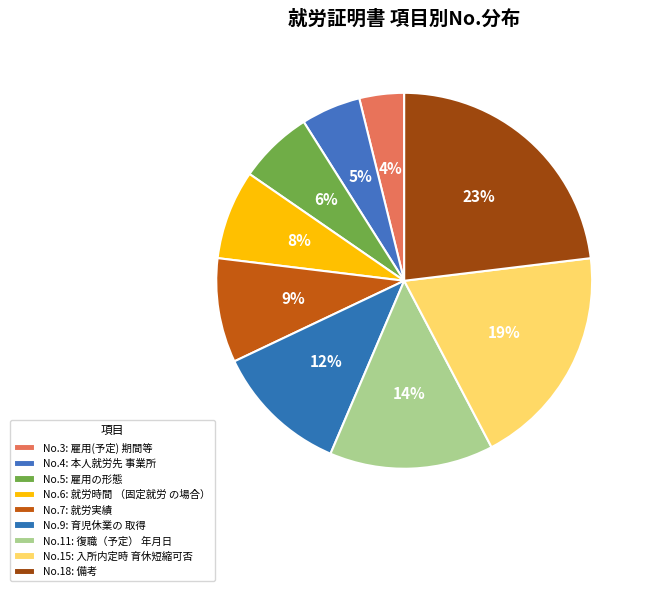

Which category has the smallest portion of the pie?

雇用(予定)
期間等